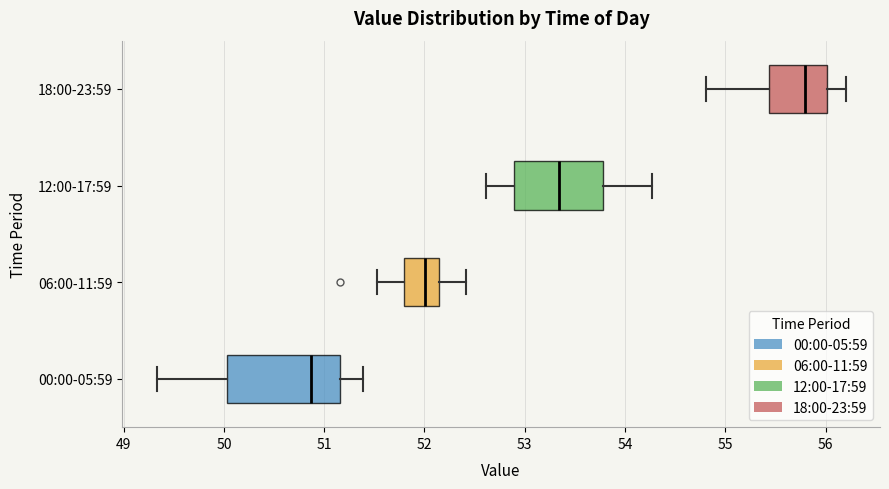

Reading bottom to top, transcribe this box plot: for each box, give where its median line is, the range the box spans, and where its two whiskers end, as read against the x-axis. The values are not printed on the chart, so give them approximately, as read against the axis.

00:00-05:59: median 50.9, box 50.0 to 51.2, whiskers 49.3 to 51.4
06:00-11:59: median 52.0, box 51.8 to 52.1, whiskers 51.5 to 52.4
12:00-17:59: median 53.3, box 52.9 to 53.8, whiskers 52.6 to 54.3
18:00-23:59: median 55.8, box 55.4 to 56.0, whiskers 54.8 to 56.2